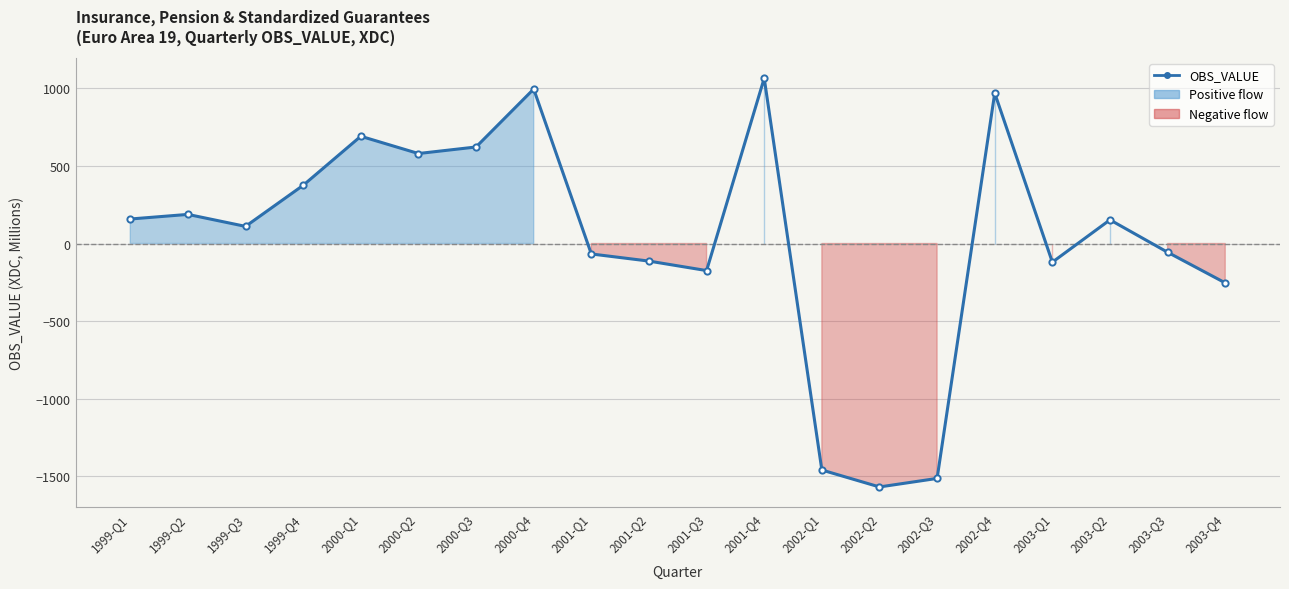

How many lines are shown in the chart?

1